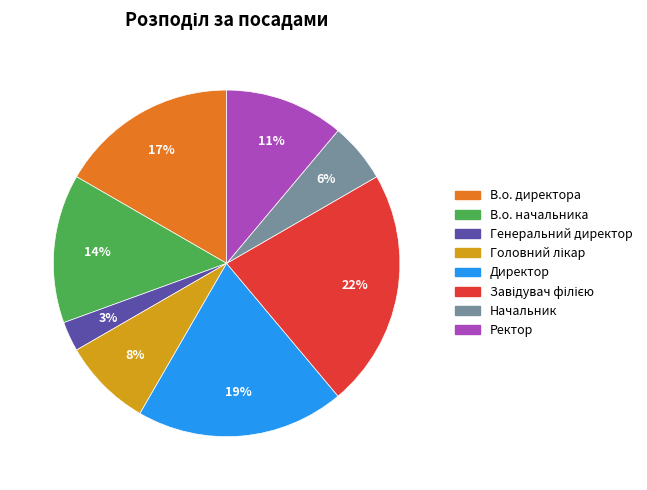

Which has a higher value, Директор or Начальник?

Директор